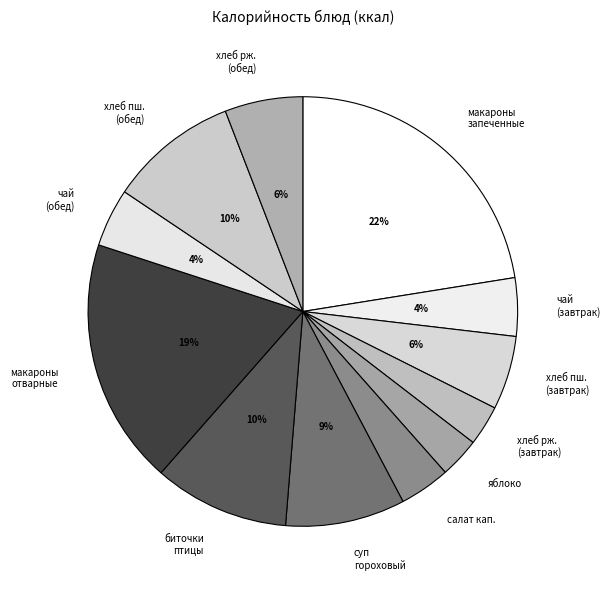

To the nearest percent, what is the combined percentage of хлеб рж. (обед) and биточки птицы?

16%